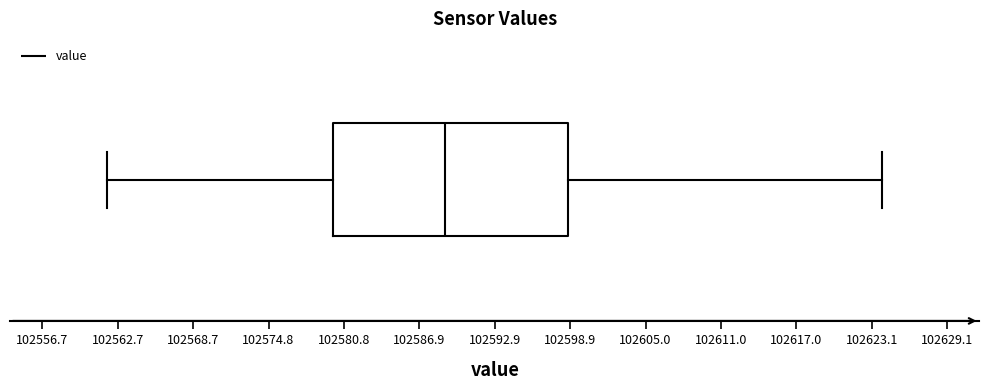

Transcribe this box plot: give where the median line is, the range the box spans, and where the two whiskers end, as read against the x-axis. The values are not printed on the chart, so give them approximately, as read against the axis.

median 102589, box 102580 to 102599, whiskers 102562 to 102624